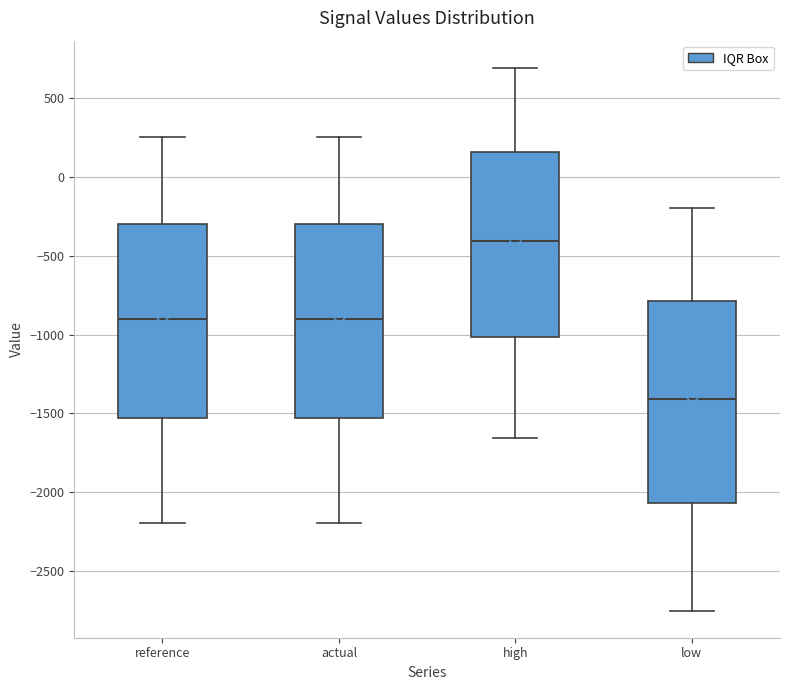

Which box has the lowest median line?

low